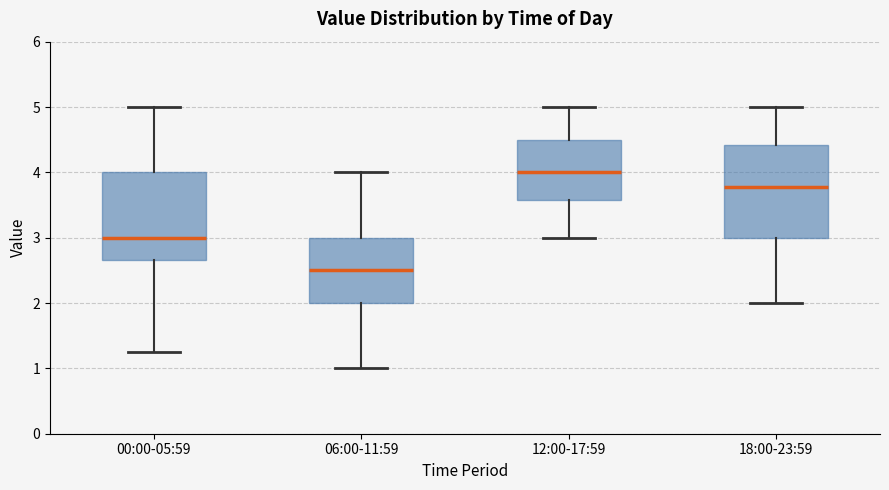

Reading left to right, transcribe this box plot: for each box, give where its median line is, the range the box spans, and where its two whiskers end, as read against the y-axis. The values are not printed on the chart, so give them approximately, as read against the axis.

00:00-05:59: median 3.0, box 2.7 to 4.0, whiskers 1.3 to 5.0
06:00-11:59: median 2.5, box 2.0 to 3.0, whiskers 1.0 to 4.0
12:00-17:59: median 4.0, box 3.6 to 4.5, whiskers 3.0 to 5.0
18:00-23:59: median 3.8, box 3.0 to 4.4, whiskers 2.0 to 5.0